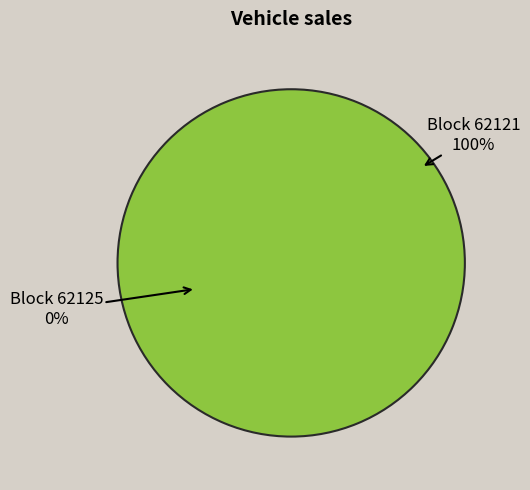

How many segments does this pie chart have?

2